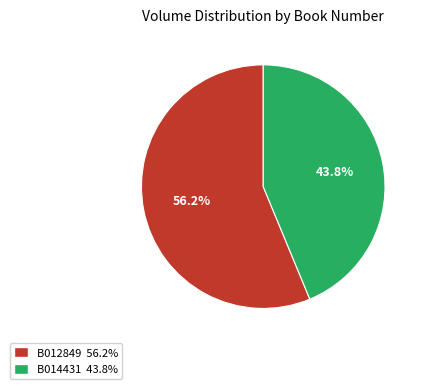

Is there a majority slice in this chart?

Yes